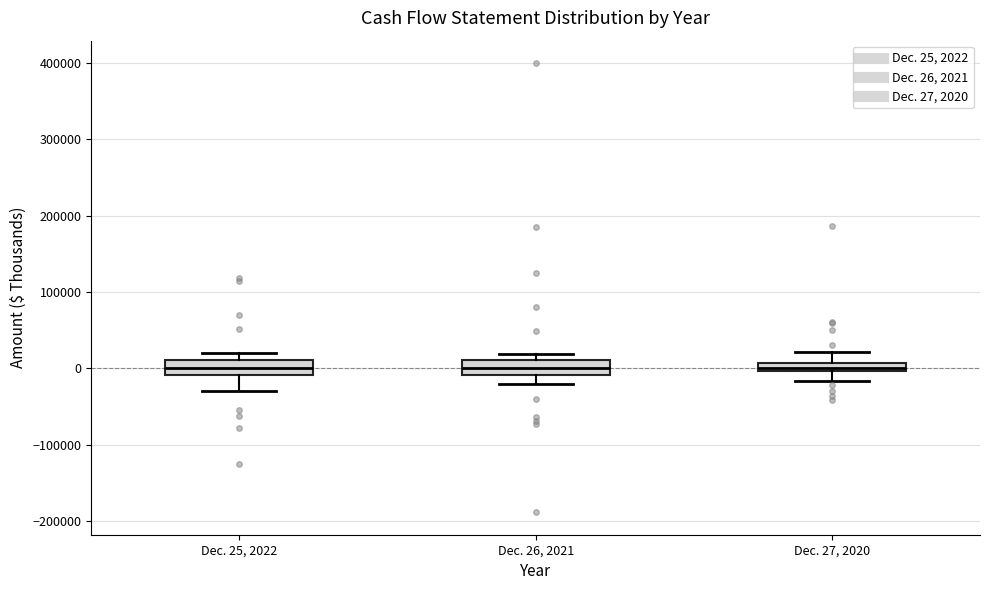

Where does the lower whisker of the box for Dec. 27, 2020 end on the y-axis? The values are not printed on the chart, so give them approximately, as read against the axis.

-20000